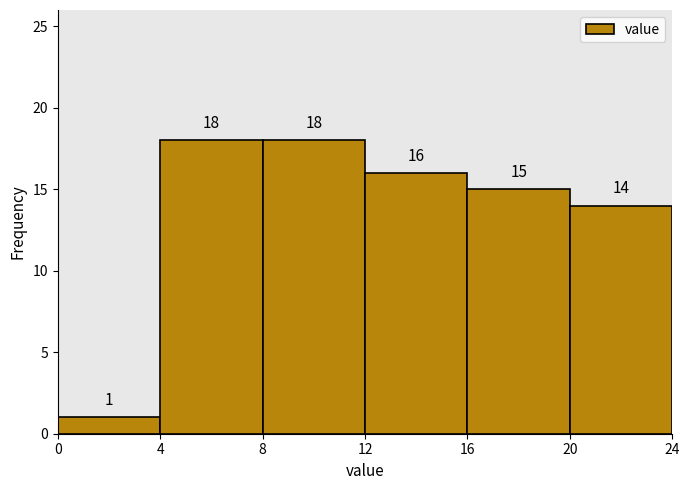

How tall is the bar that spans 8 to 12 on the x-axis?

18